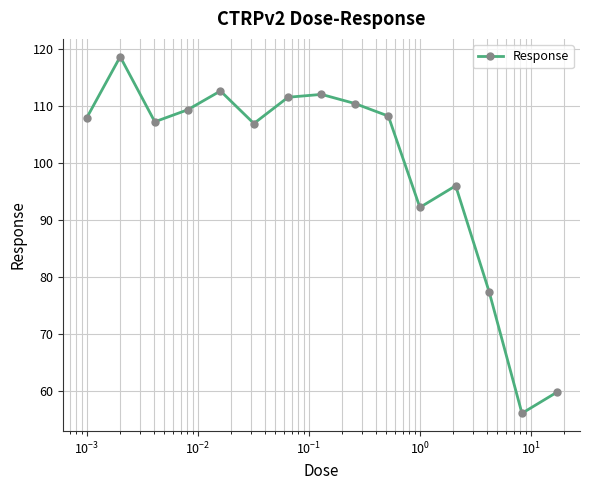

What is the value of the 6th point from the left?

106.9